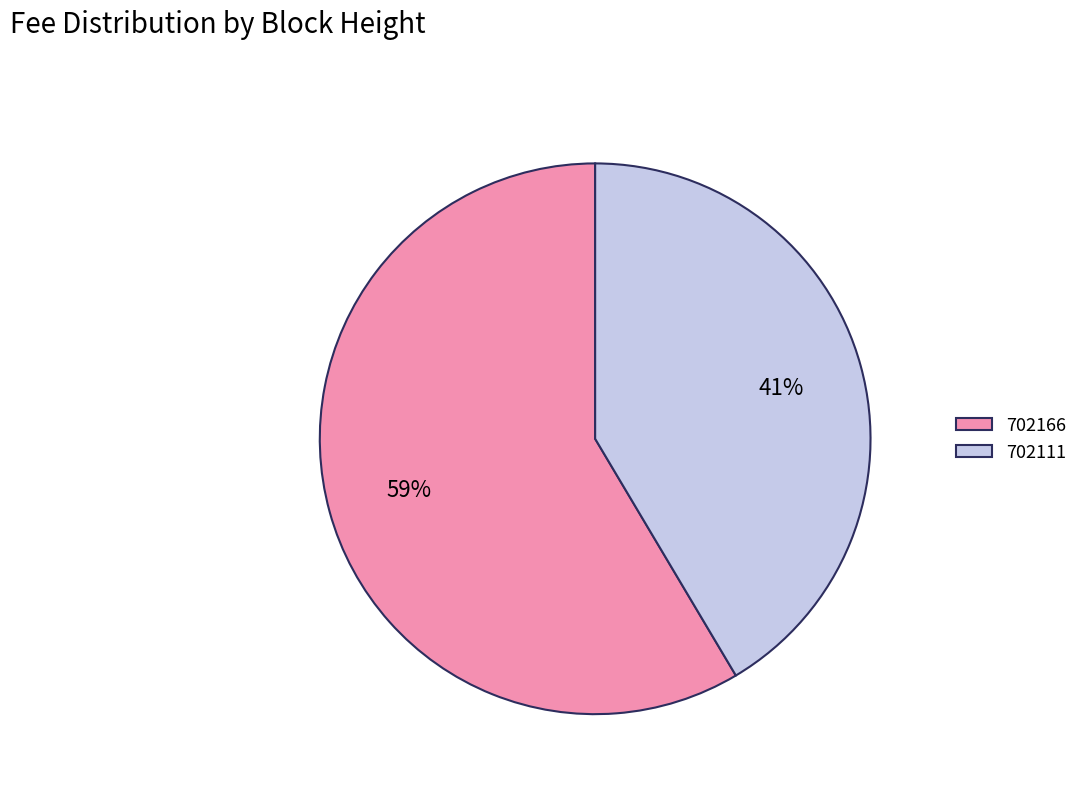

Rank the categories by value from lowest to highest.

702111, 702166